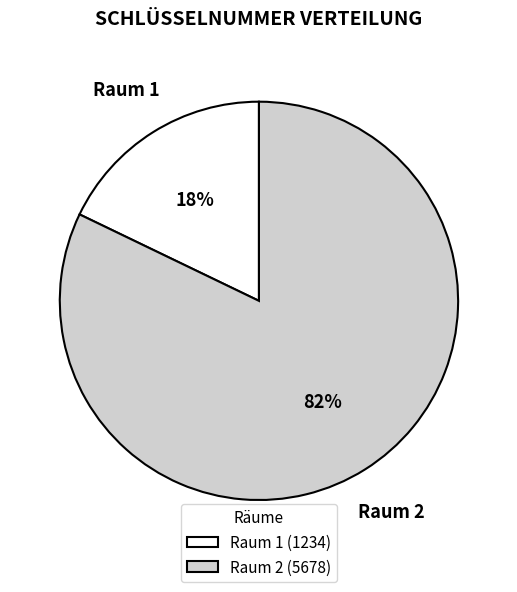

To the nearest percent, what percentage of the pie is Raum 2?

82%